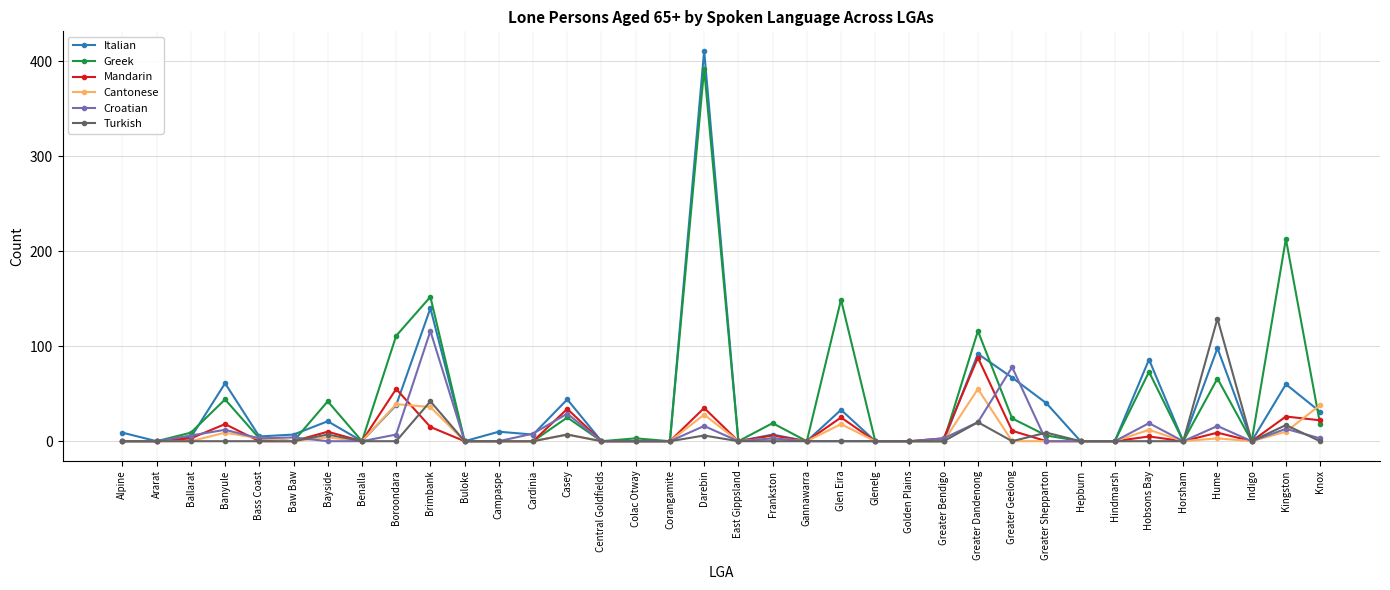

Which series changed the most between Brimbank and Hepburn?

Greek